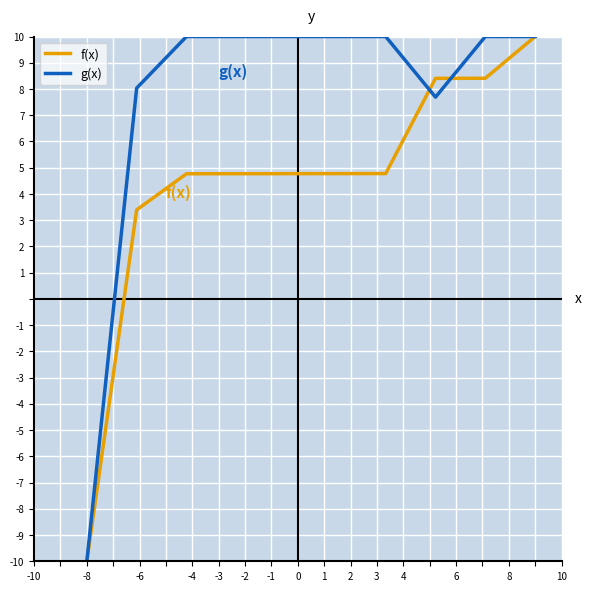

What are all the series names shown in the legend?

f(x), g(x)